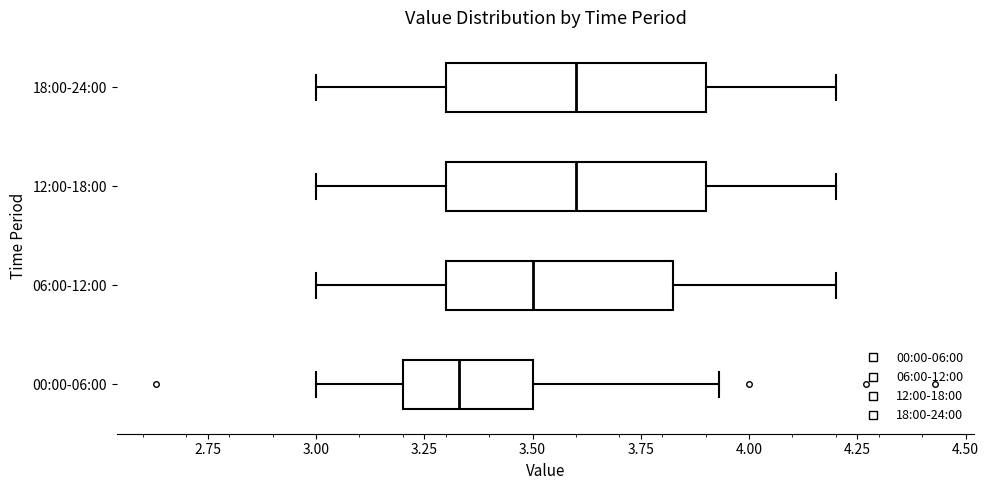

Where is the left edge of the box for 12:00-18:00 on the x-axis? The values are not printed on the chart, so give them approximately, as read against the axis.

3.30